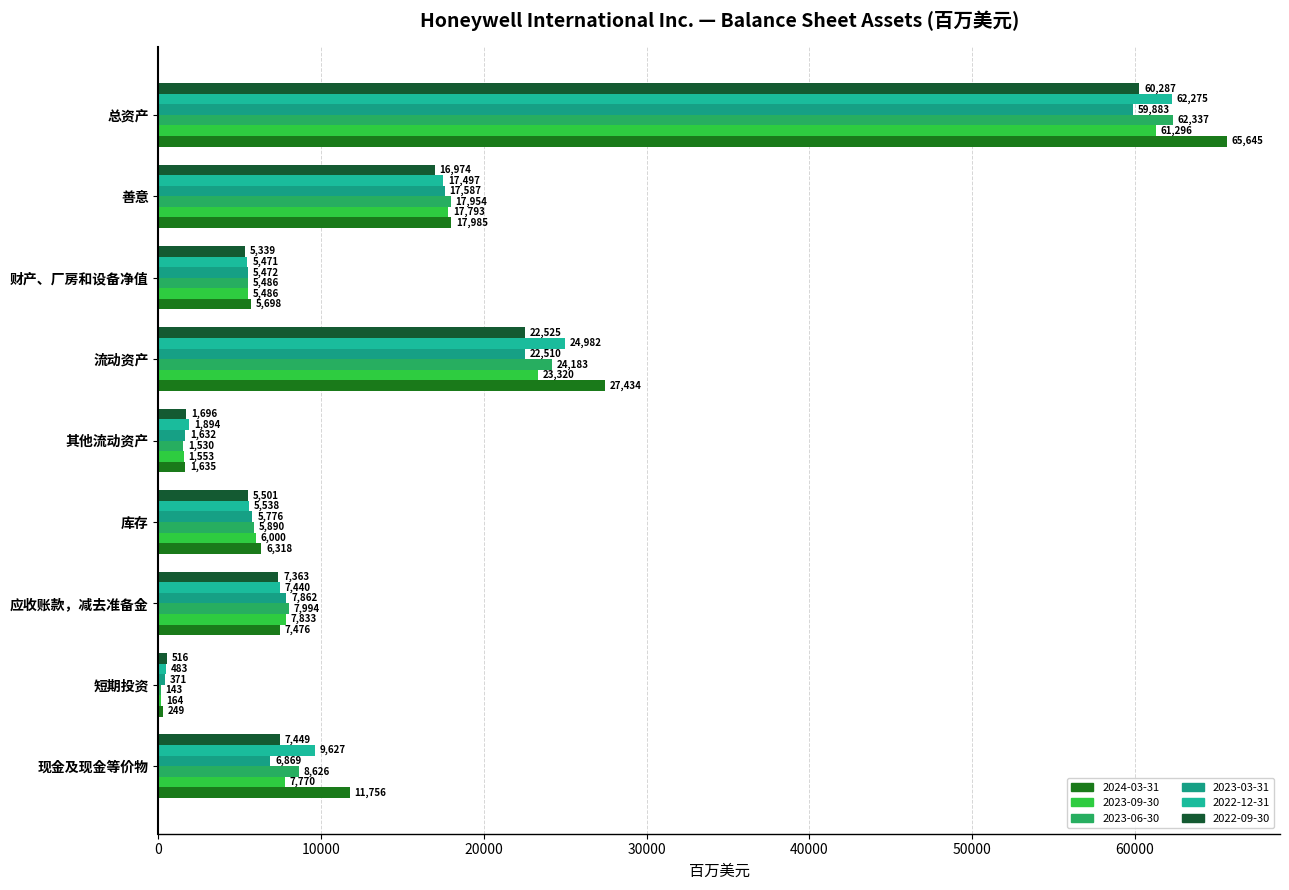

The value of 2022-09-30 at 财产、厂房和设备净值 is 5339. True or false?

True